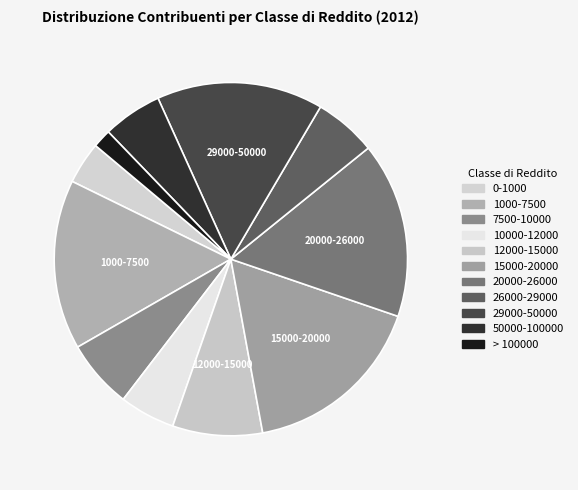

Which has a higher value, > 100000 or 26000-29000?

26000-29000